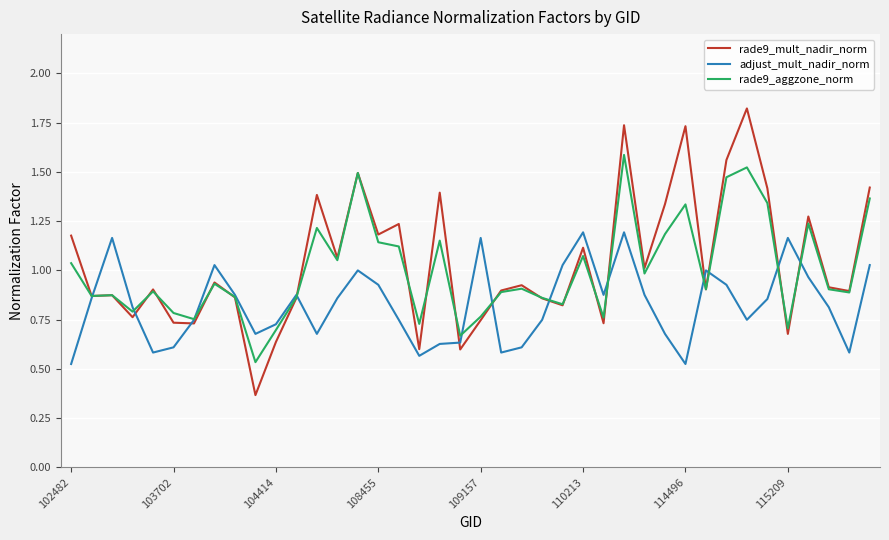

List the series in order of their peak value, lowest first.

adjust_mult_nadir_norm, rade9_aggzone_norm, rade9_mult_nadir_norm